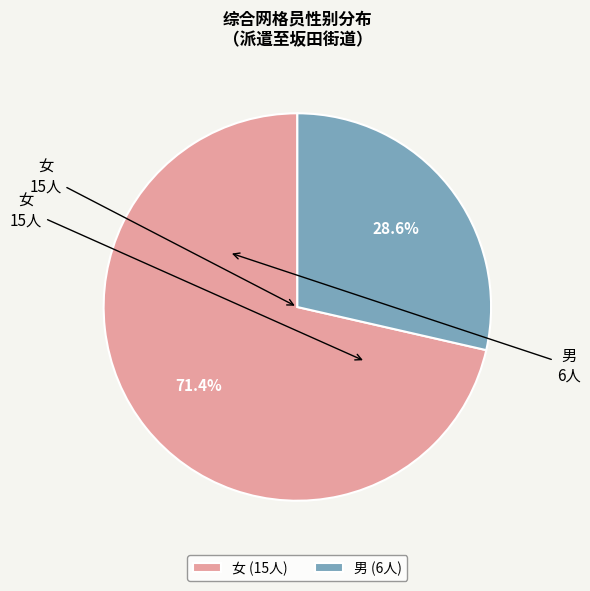

Between 女 (15人) and 男 (6人), which is larger?

女 (15人)